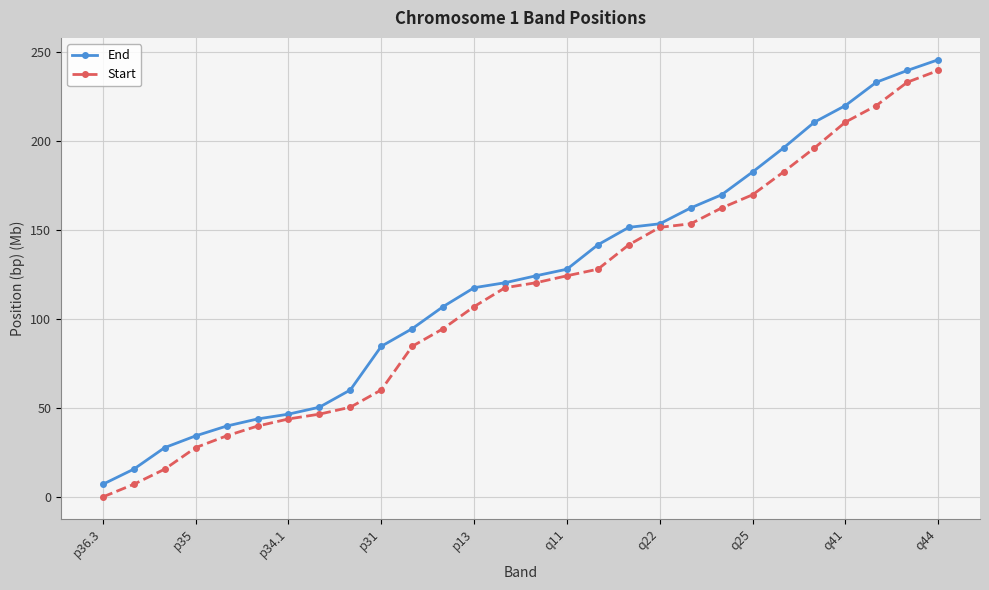

Reading left to right, extract all data points from this chart.

End: 7.1	15.6	27.7	34.3	39.8	43.8	46.5	50.4	60.1	84.6	94.5	106.9	117.5	120.3	124.2	127.9	141.6	151.4	153.4	162.3	169.7	182.5	196.0	210.5	219.8	232.9	239.5	245.5
Start: 0.0	7.1	15.6	27.7	34.3	39.8	43.8	46.5	50.4	60.1	84.6	94.5	106.9	117.5	120.3	124.2	127.9	141.6	151.4	153.4	162.3	169.7	182.5	196.0	210.5	219.8	232.9	239.5